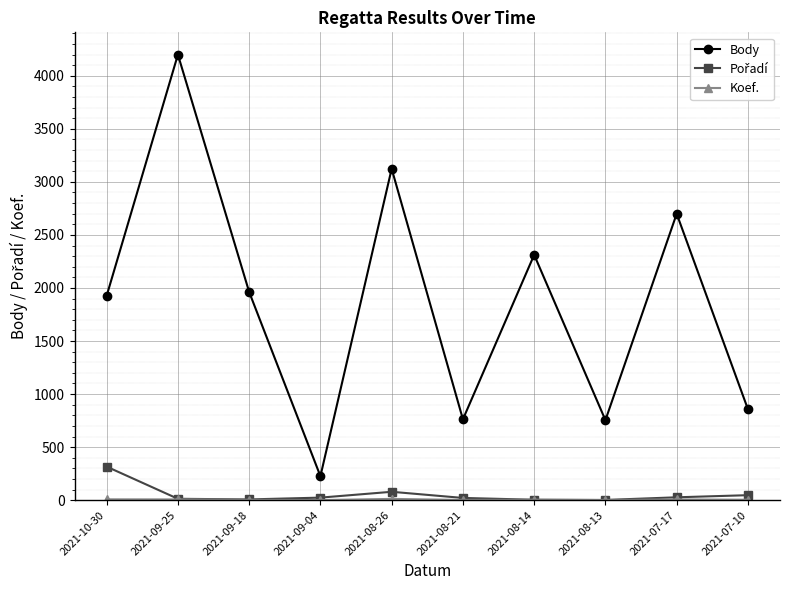

The value of Body at 2021-09-25 is 1222. True or false?

False